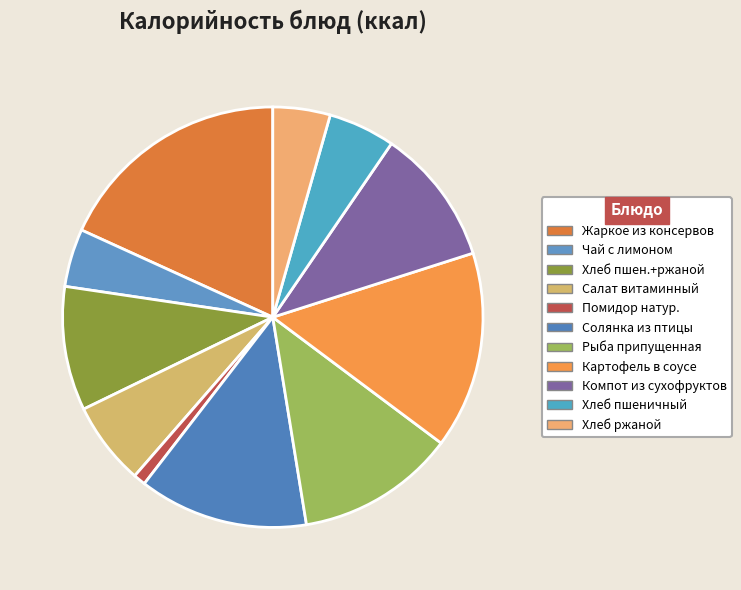

Count the number of slices in the pie.

11